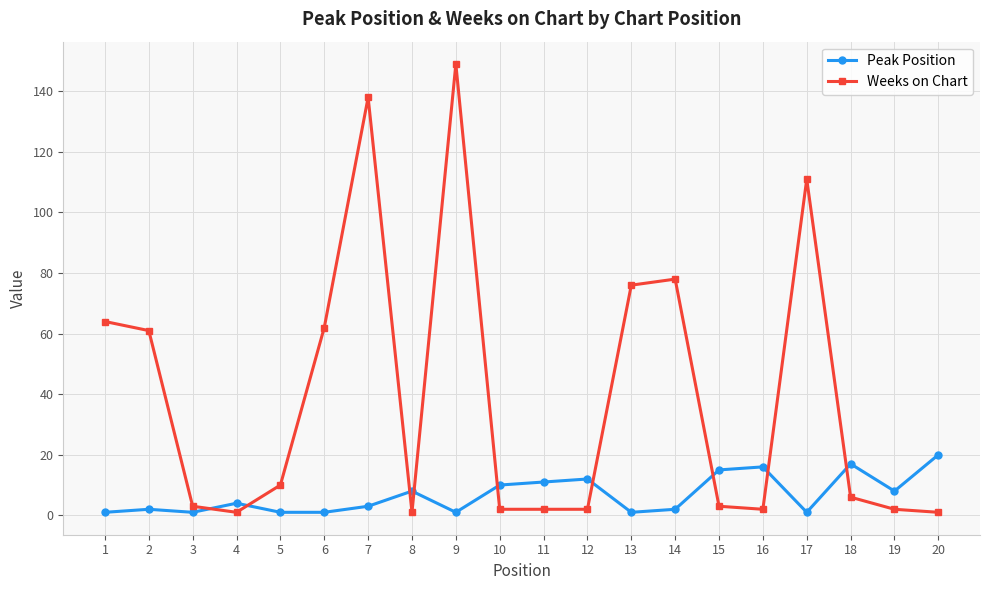

What is the greatest value displayed?

149